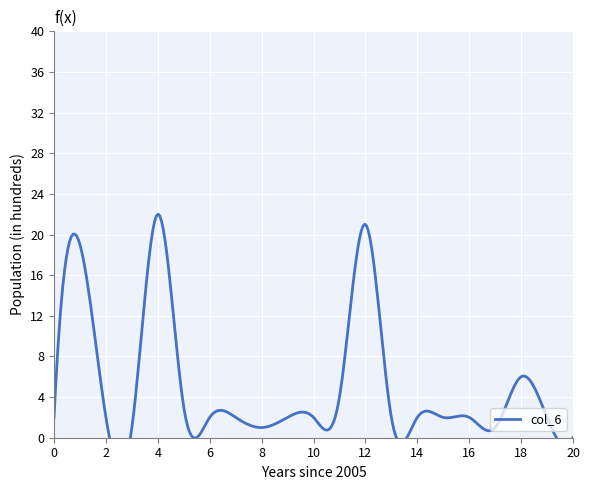

What is the difference between the values at 3 and 1?

21